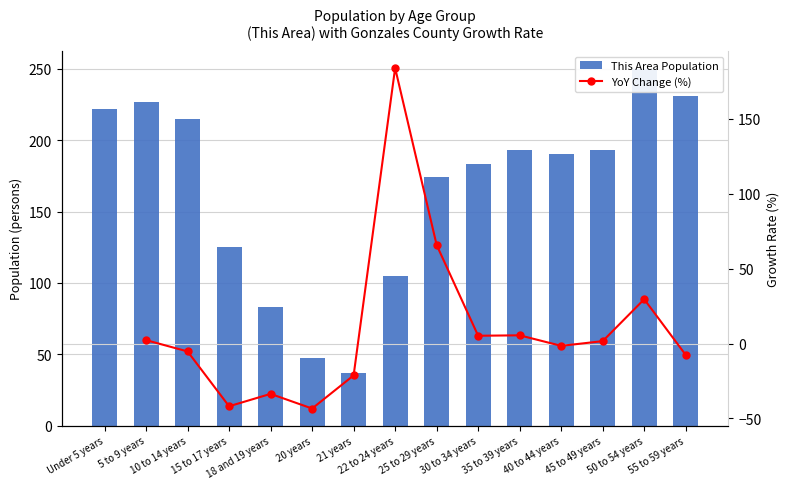

What is the difference between the maximum and second lowest values?

203